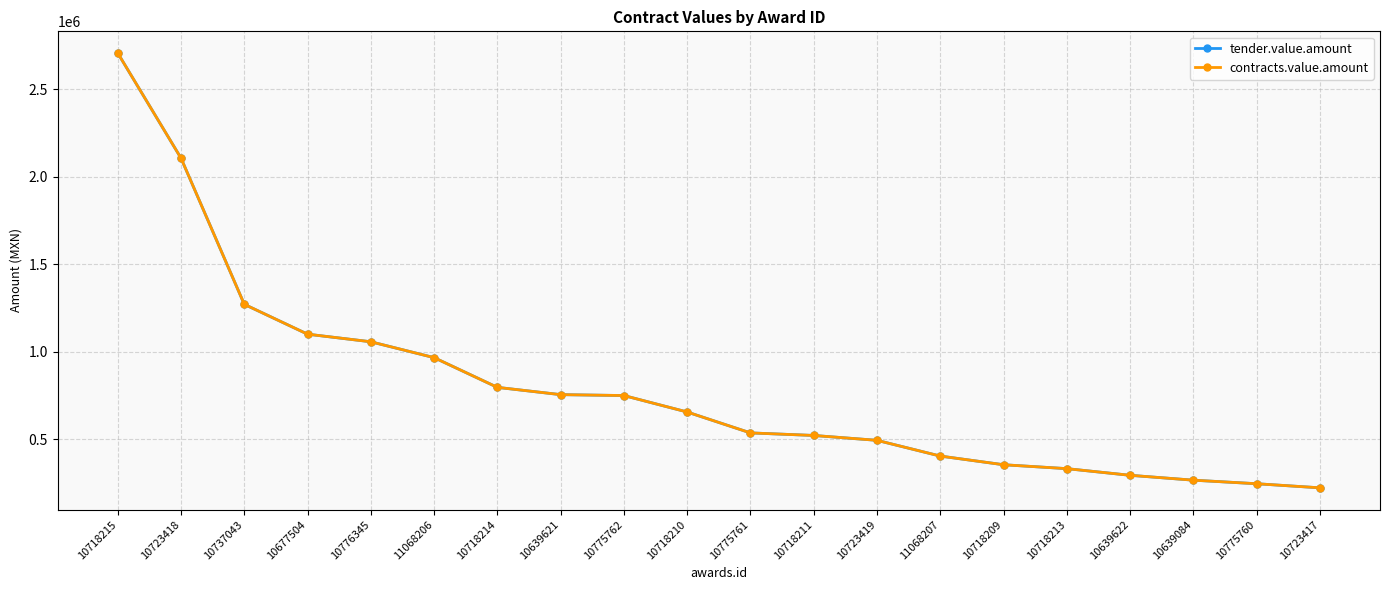

True or false: tender.value.amount and contracts.value.amount intersect in this chart.

False